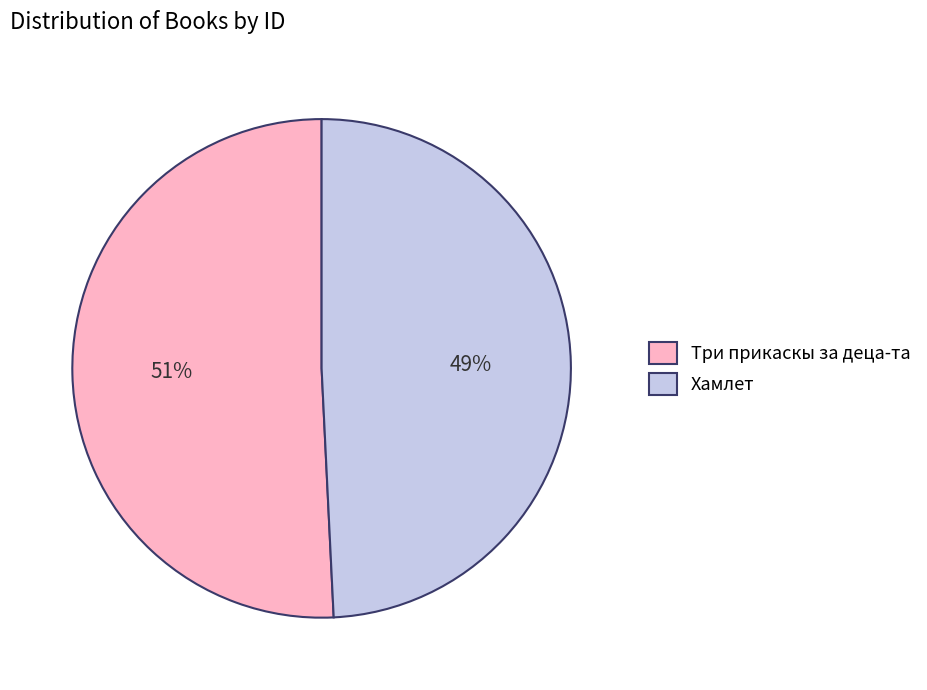

Rank the categories by value from highest to lowest.

Три прикаскы за деца-та, Хамлет